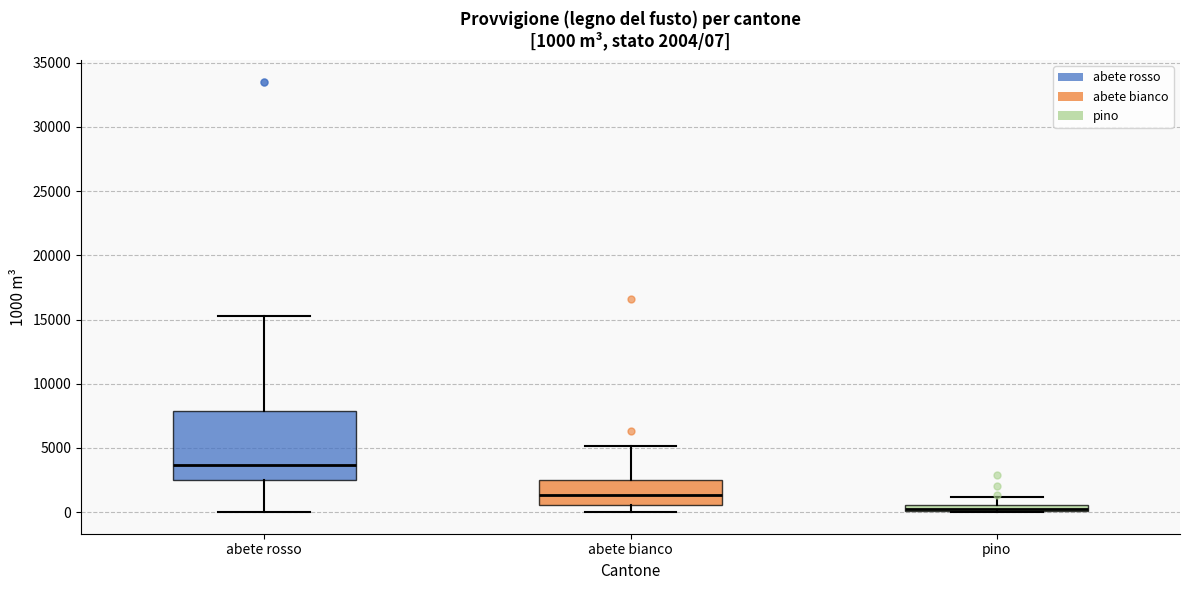

Which box is the tallest, from its lower edge to its upper edge?

abete rosso